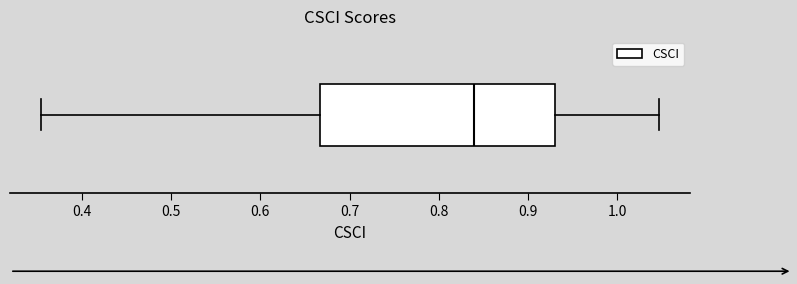

Where is the left edge of the box on the x-axis? The values are not printed on the chart, so give them approximately, as read against the axis.

0.67